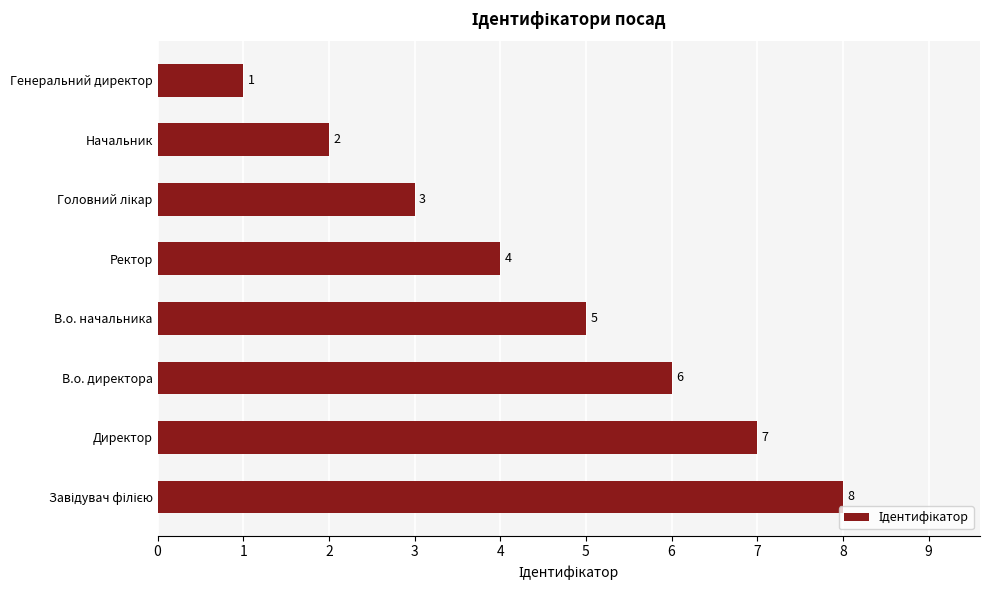

What is the ratio of the value at В.о. директора to the value at Ректор?

1.5